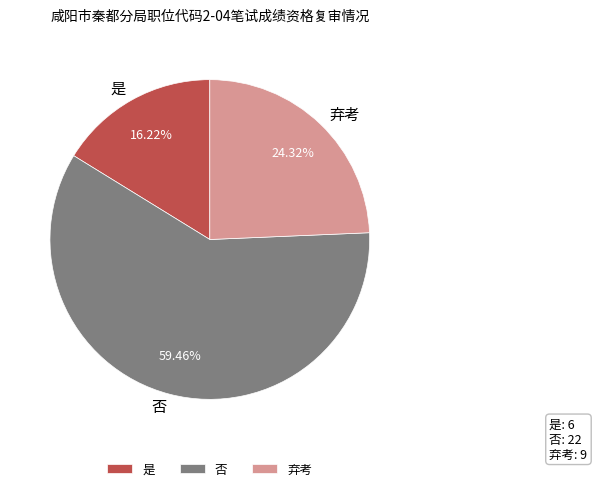

Count the number of slices in the pie.

3